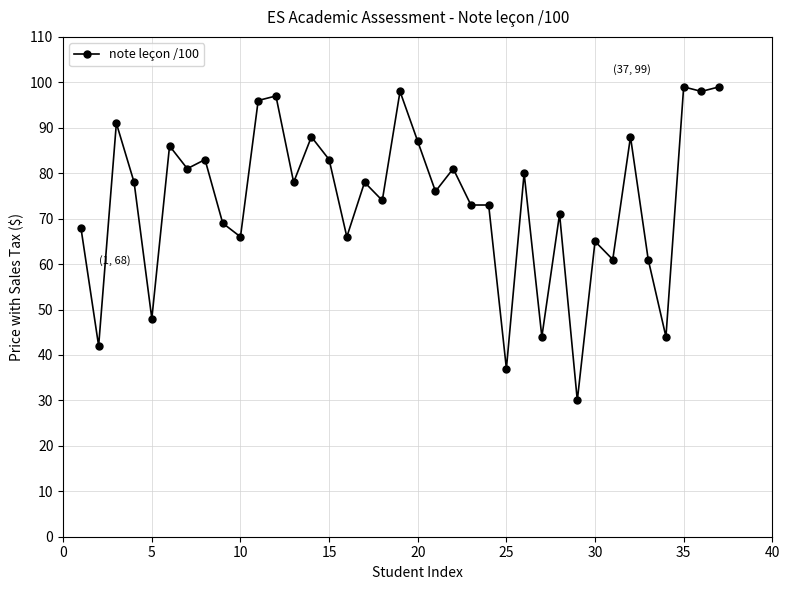

What is the sum of all values?

2737